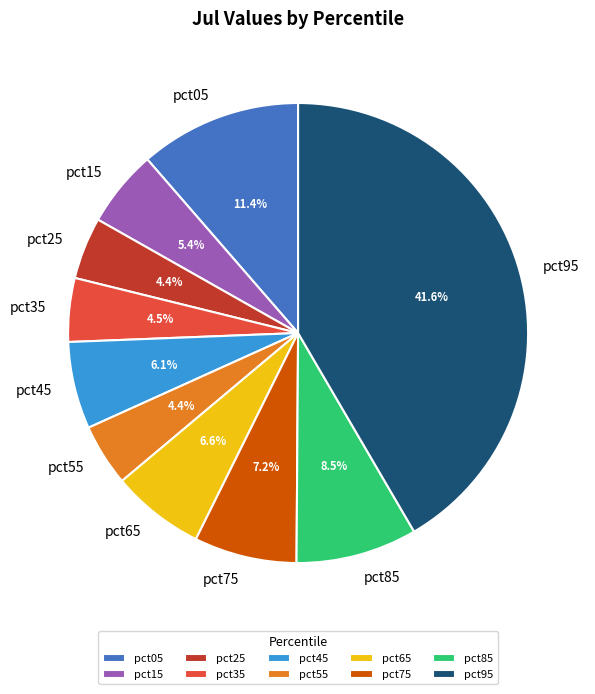

Which category has the biggest portion of the pie?

pct95